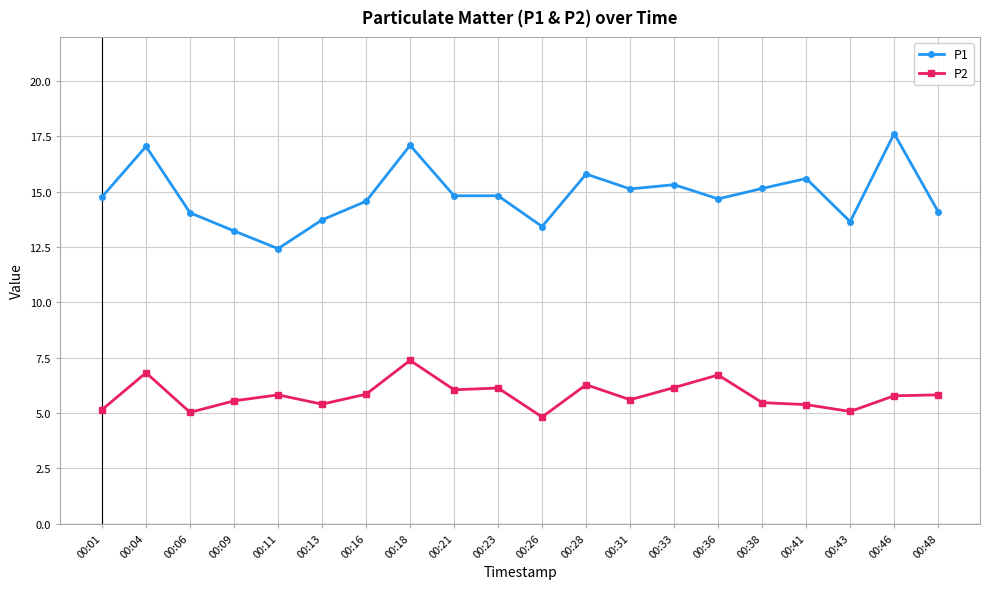

What is the difference between the second highest and minimum values in the P2 series?

2.0